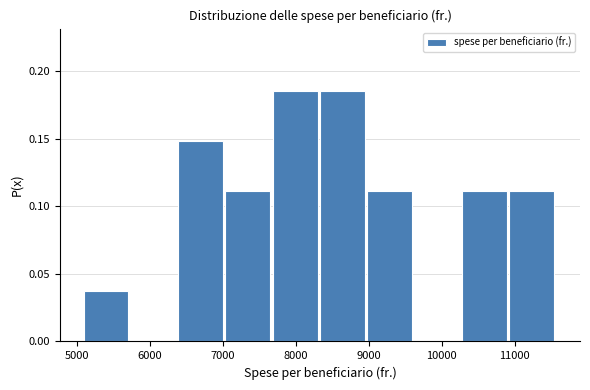

Reading left to right, transcribe this chart: for each bar, give the range it covers on the x-axis and its height. Neither the bar edges nor the heights are printed on the chart, so give them approximately, as read against the axes.

5100 to 5700: 0.035
5700 to 6400: 0
6400 to 7000: 0.150
7000 to 7700: 0.110
7700 to 8300: 0.185
8300 to 9000: 0.185
9000 to 9600: 0.110
9600 to 10300: 0
10300 to 10900: 0.110
10900 to 11600: 0.110